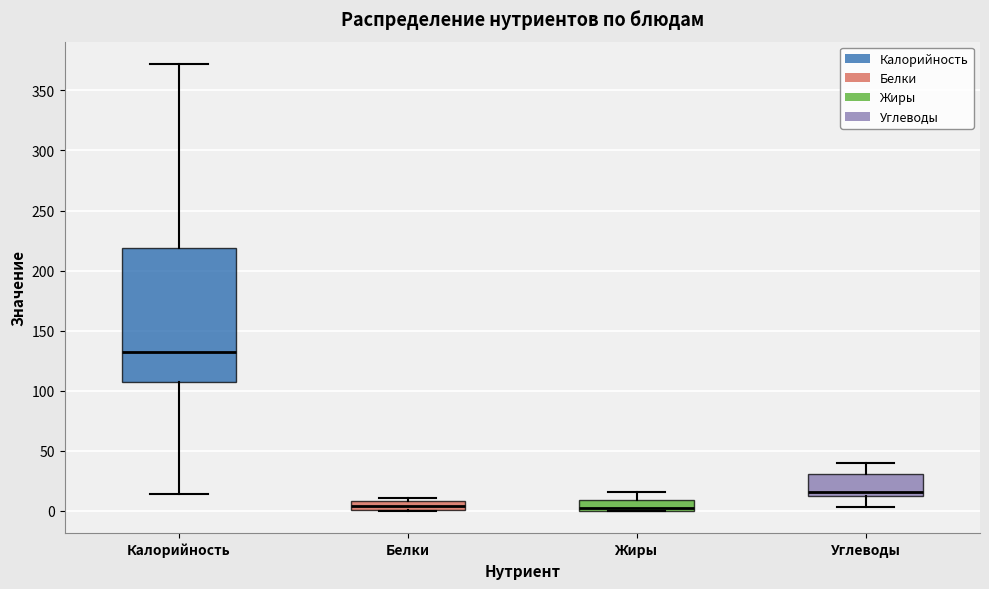

Where is the upper edge of the box for Белки on the y-axis? The values are not printed on the chart, so give them approximately, as read against the axis.

10